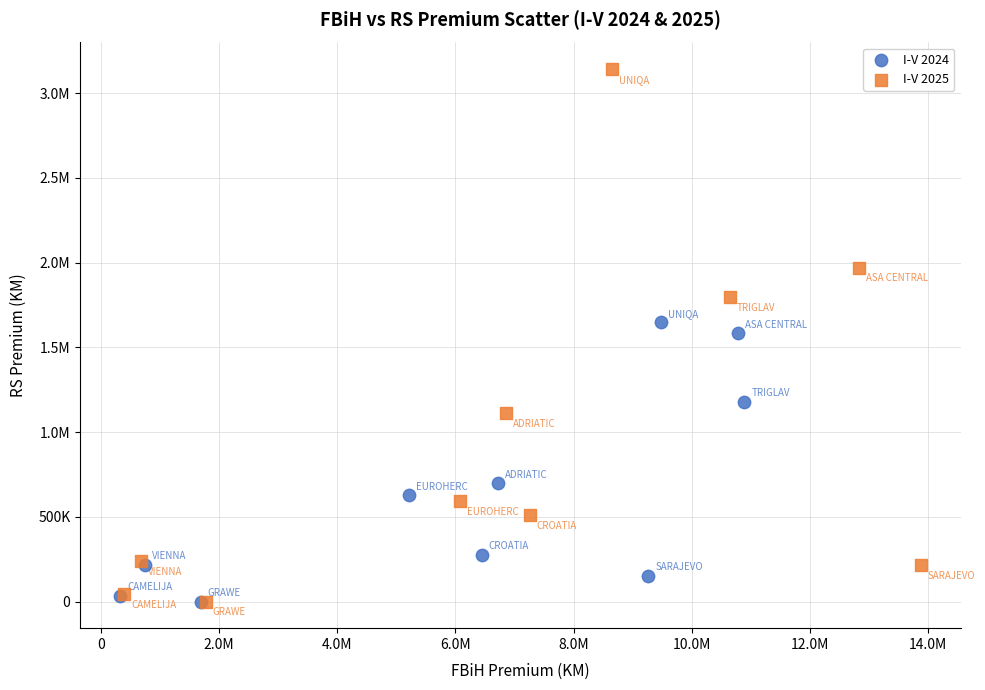

What are all the series names shown in the legend?

I-V 2024, I-V 2025